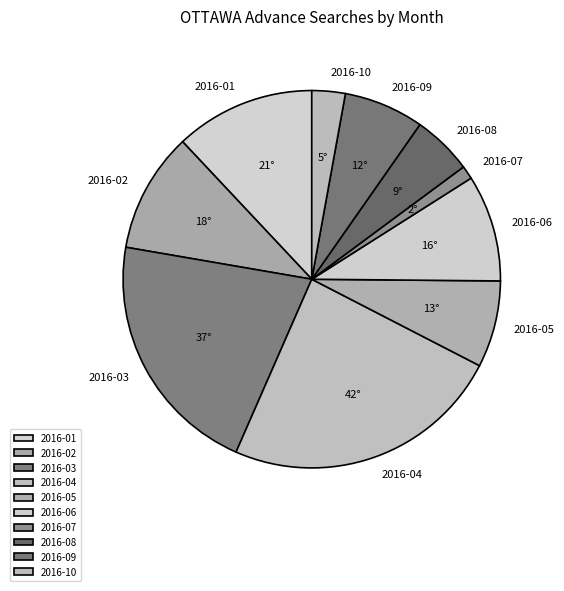

The 2016-03 slice represents 10% of the pie. True or false?

False